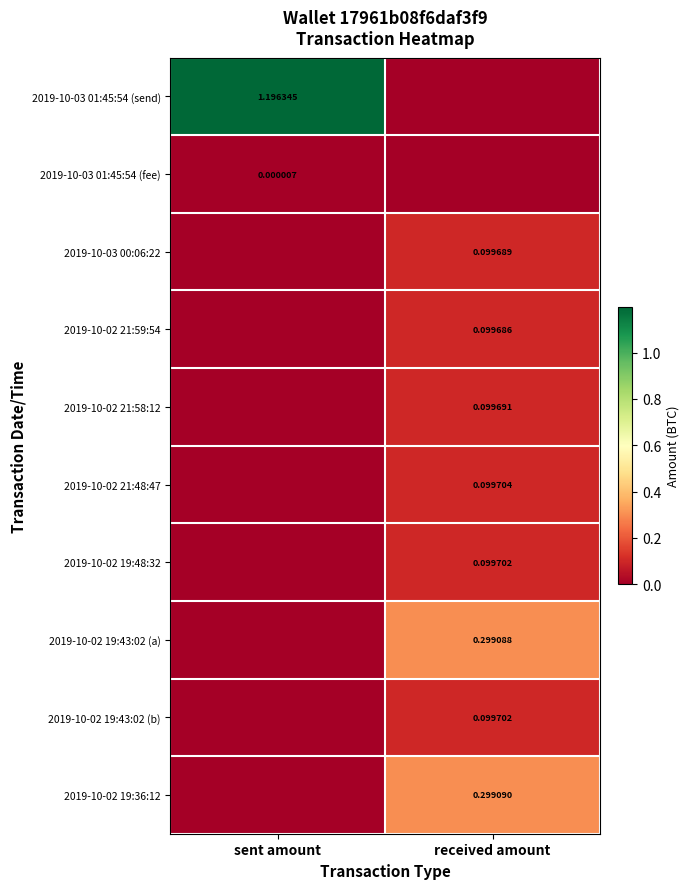

Is the value of 2019-10-03 00:06:22 at received amount greater than the value of 2019-10-02 19:48:32 at received amount?

No